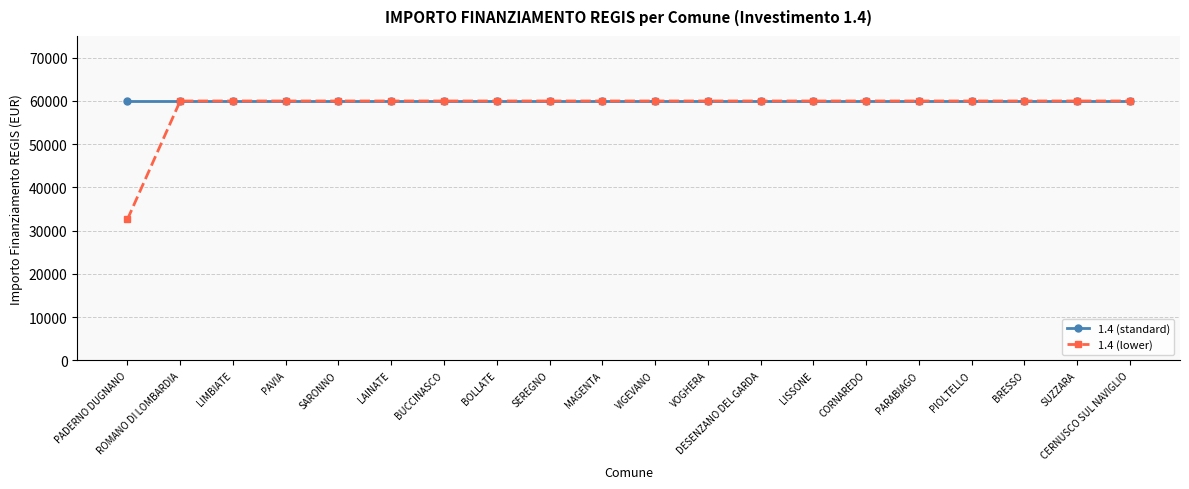

Read the 1.4 (lower) value at CERNUSCO SUL NAVIGLIO.

59966